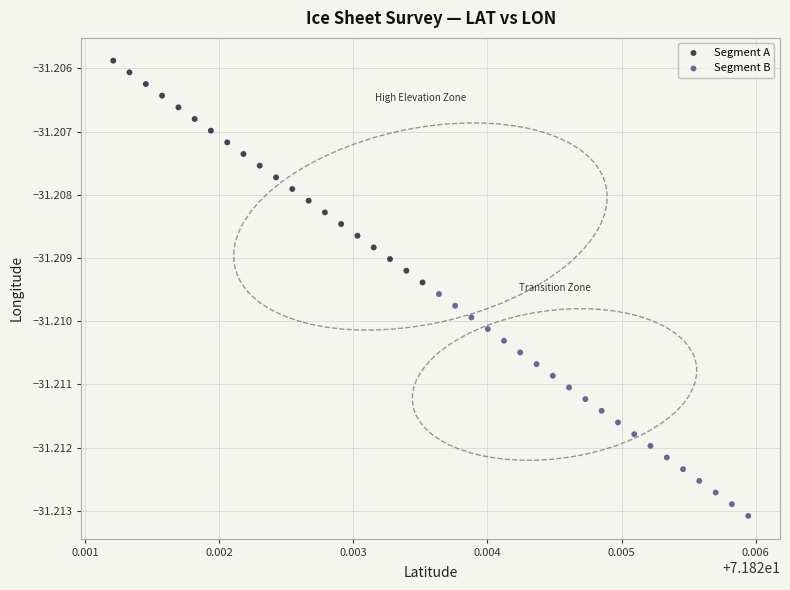

Which series contains the lowest Y value?

Segment B